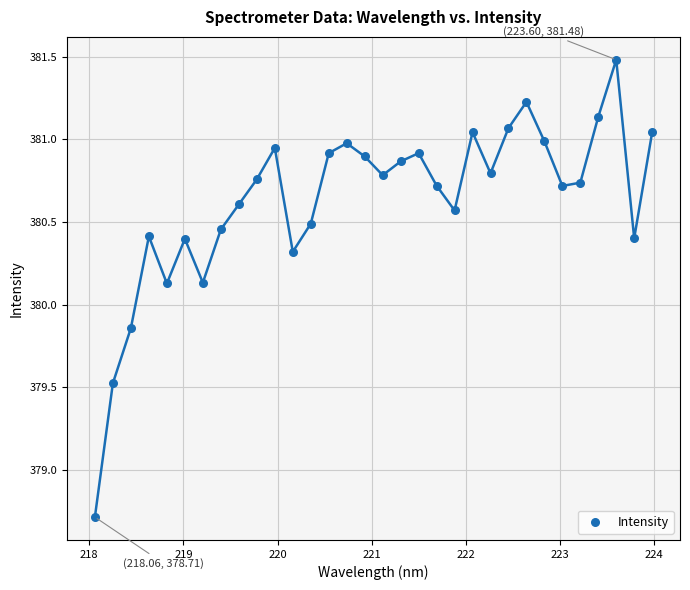

What is the range of Y values (max minus min)?

2.8